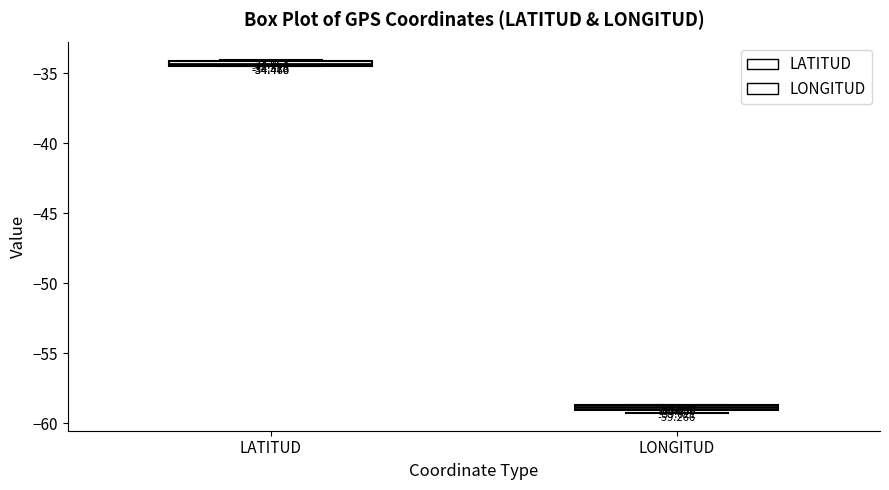

Which box's median line is the highest?

LATITUD